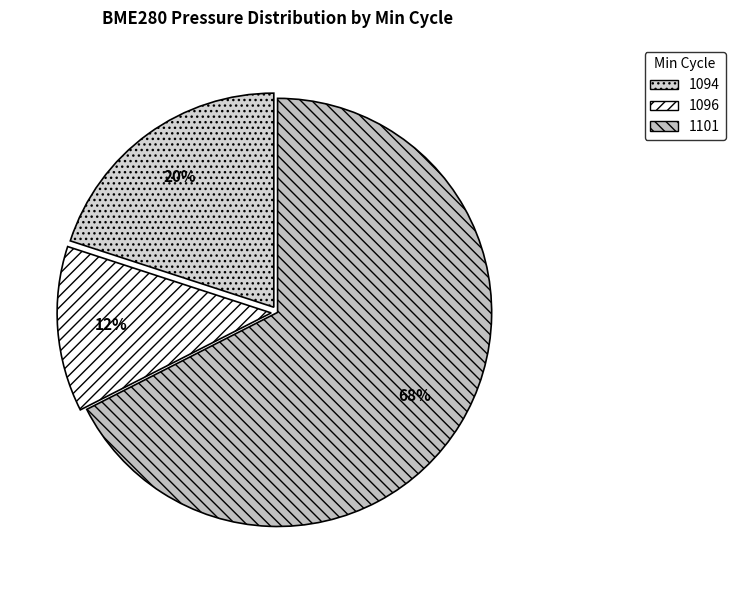

Rank the categories by value from lowest to highest.

1096, 1094, 1101